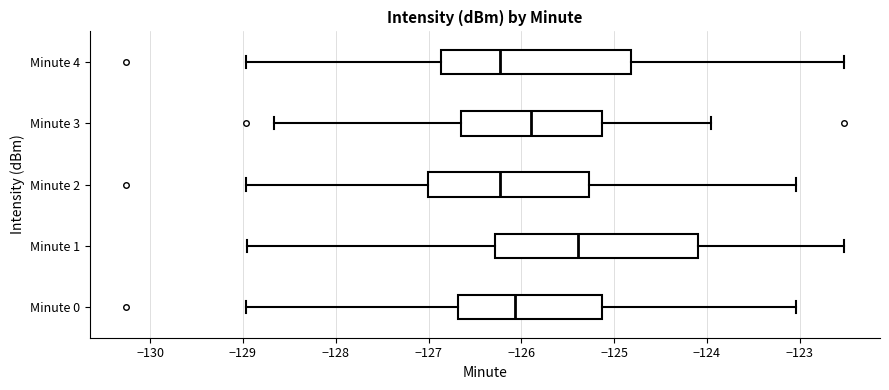

Reading bottom to top, read every box against the x-axis: the position of its median line, the range the box covers, and the ends of its whiskers. The values are not printed on the chart, so give them approximately, as read against the axis.

Minute 0: median -126.1, box -126.7 to -125.1, whiskers -129.0 to -123.0
Minute 1: median -125.4, box -126.3 to -124.1, whiskers -129.0 to -122.5
Minute 2: median -126.2, box -127.0 to -125.3, whiskers -129.0 to -123.0
Minute 3: median -125.9, box -126.7 to -125.1, whiskers -128.7 to -124.0
Minute 4: median -126.2, box -126.9 to -124.8, whiskers -129.0 to -122.5